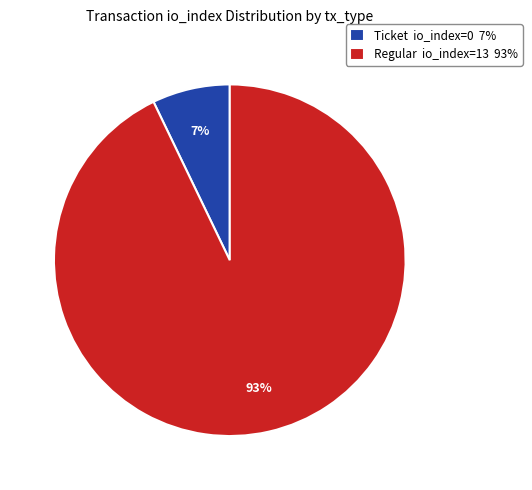

Rank the categories by value from lowest to highest.

Ticket io_index=0 7%, Regular io_index=13 93%